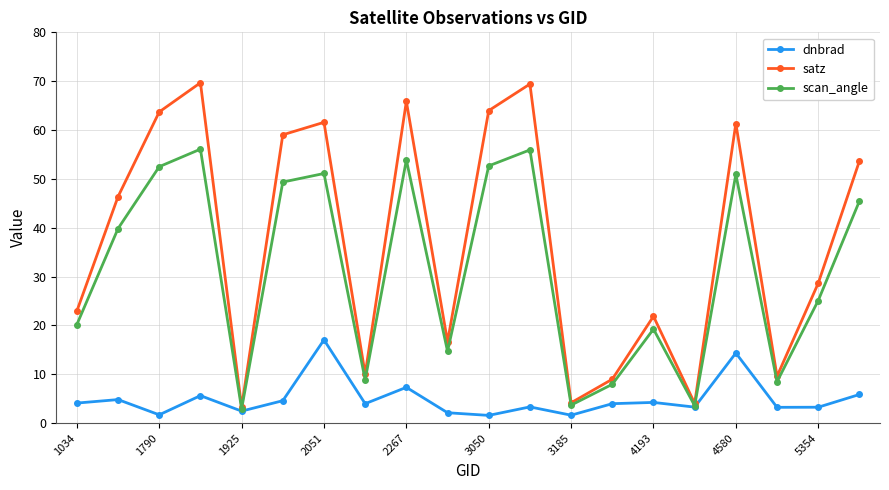

What is the average value of the scan_angle series?

31.1